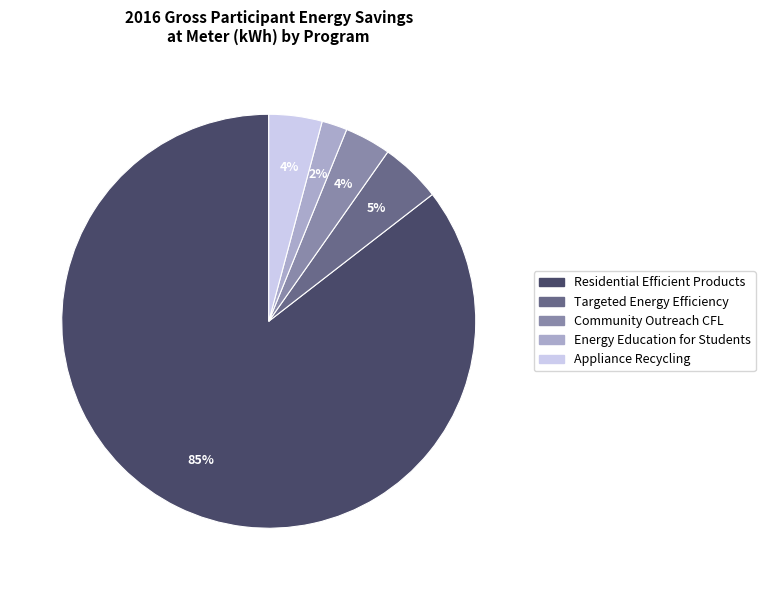

To the nearest percent, what is the average slice percentage?

20%